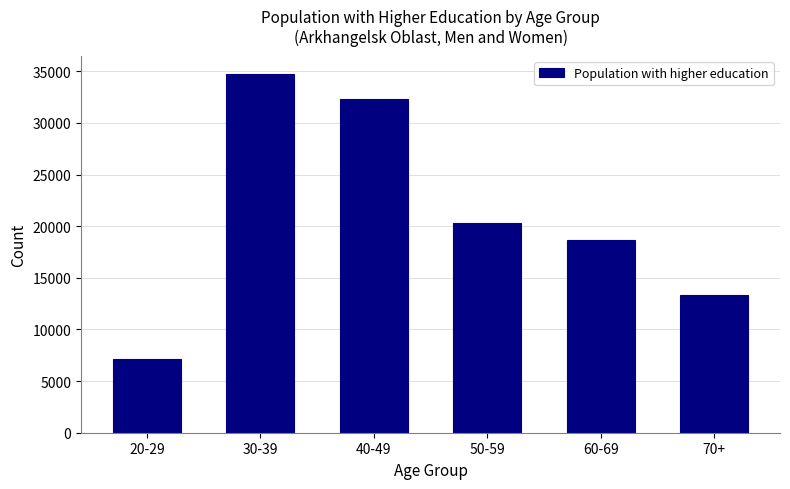

Reading left to right, extract all data points from this chart.

20-29=7183	30-39=34771	40-49=32344	50-59=20326	60-69=18638	70+=13309